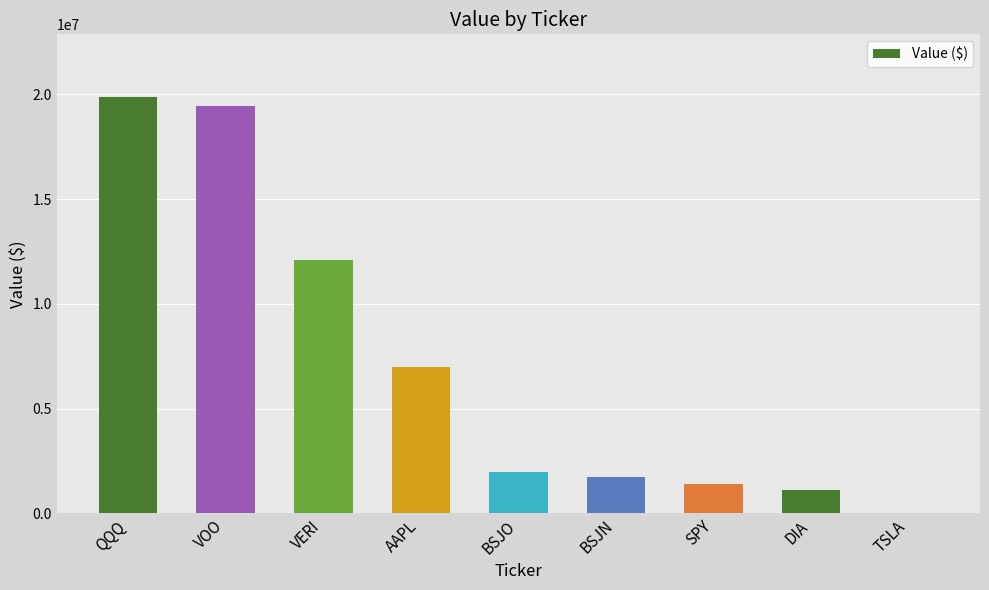

Reading right to left, what are all the values shown in this chart?

0	1090076	1414991	1732516	1984717	6965287	12088208	19460723	19877536